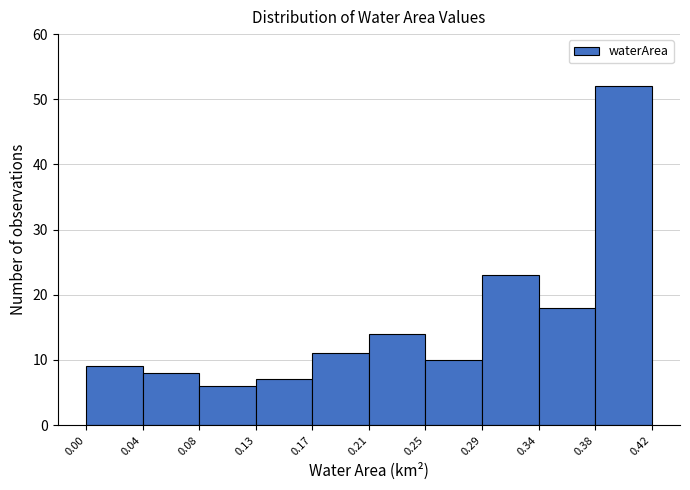

Reading left to right, list every bar in this chart as the range it spans on the x-axis followed by its height. The values are not printed on the chart, so give them approximately, as read against the axis.

0.00 to 0.04: 9
0.04 to 0.08: 8
0.08 to 0.13: 6
0.13 to 0.17: 7
0.17 to 0.21: 11
0.21 to 0.25: 14
0.25 to 0.29: 10
0.29 to 0.34: 23
0.34 to 0.38: 18
0.38 to 0.42: 52